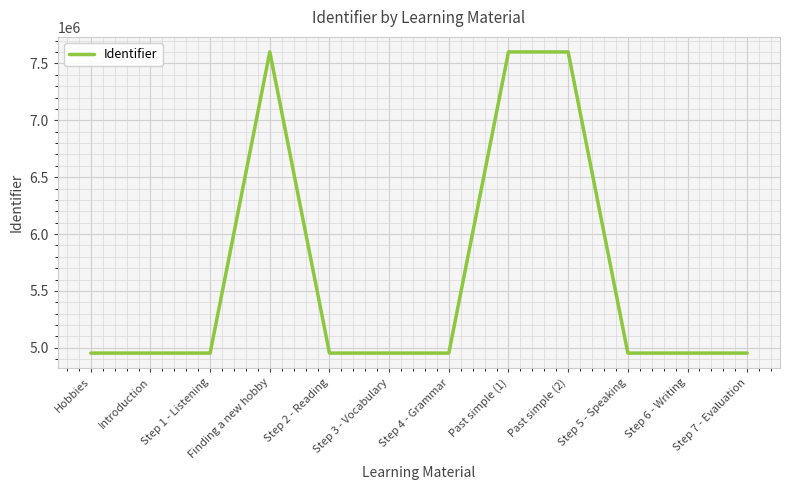

The value at Step 7 - Evaluation is 8803379. True or false?

False